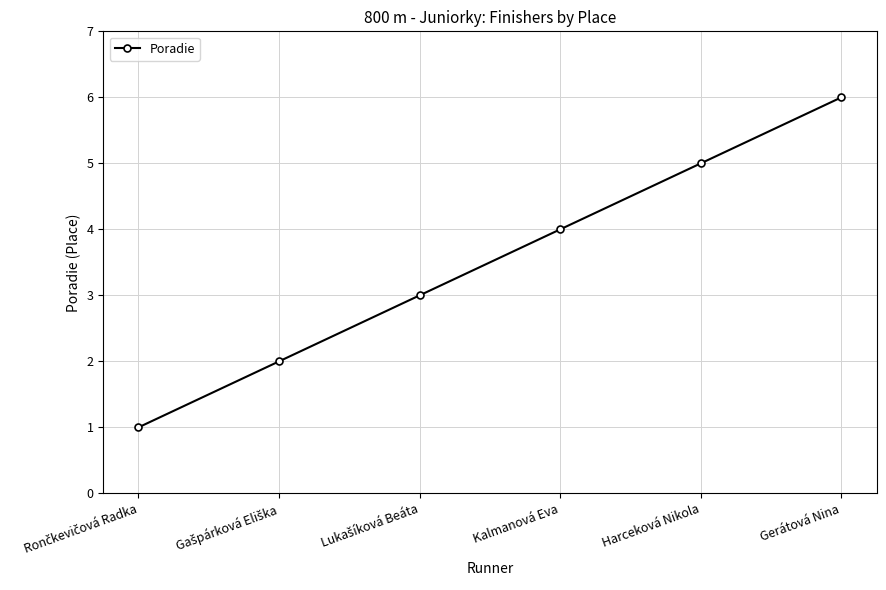

What is the difference between the second highest and second lowest values?

3